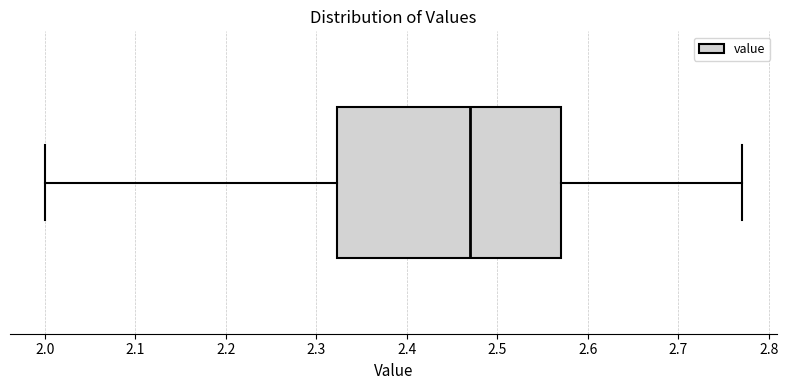

Transcribe this box plot: give where the median line is, the range the box spans, and where the two whiskers end, as read against the x-axis. The values are not printed on the chart, so give them approximately, as read against the axis.

median 2.47, box 2.32 to 2.57, whiskers 2.00 to 2.77